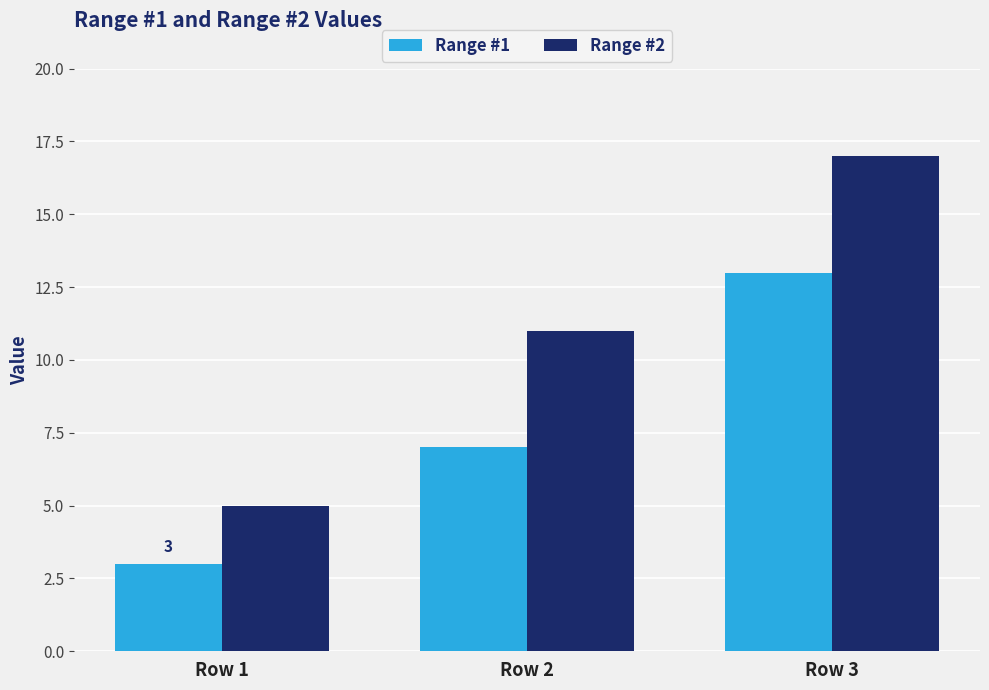

What is the difference between the highest and lowest values at Row 2?

4